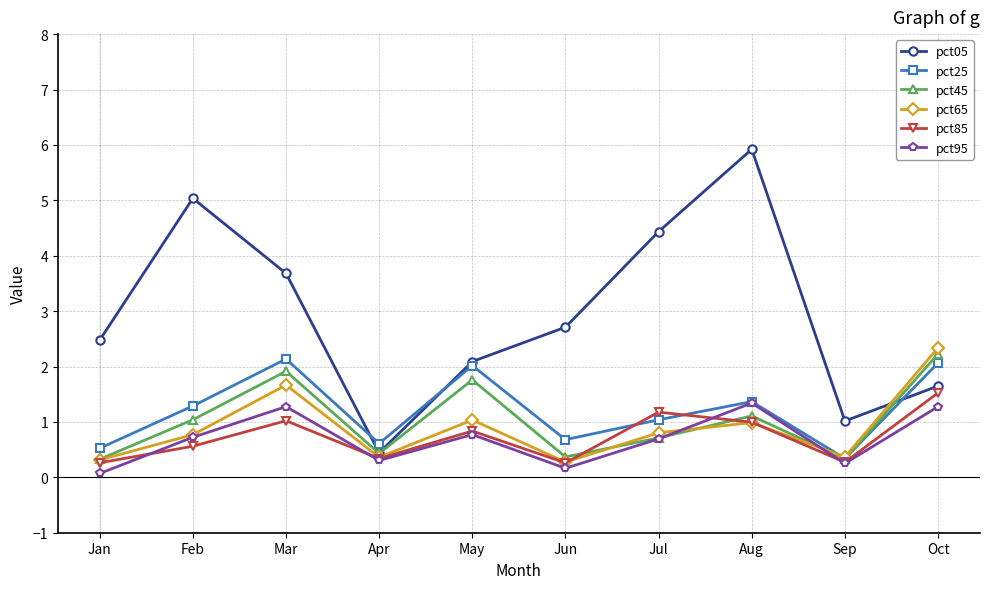

True or false: pct95 has a value of 0.8 at May.

True